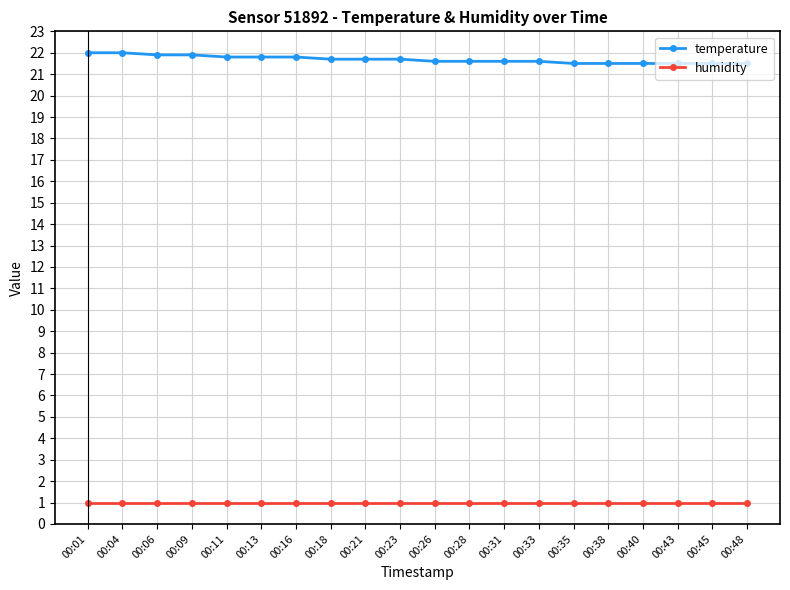

True or false: temperature and humidity intersect in this chart.

False